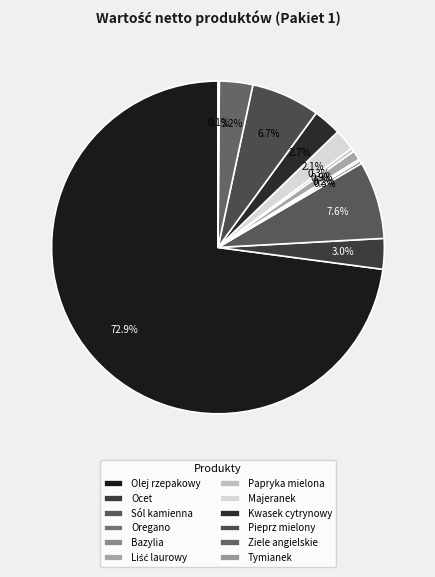

Which slice is the smallest?

Tymianek